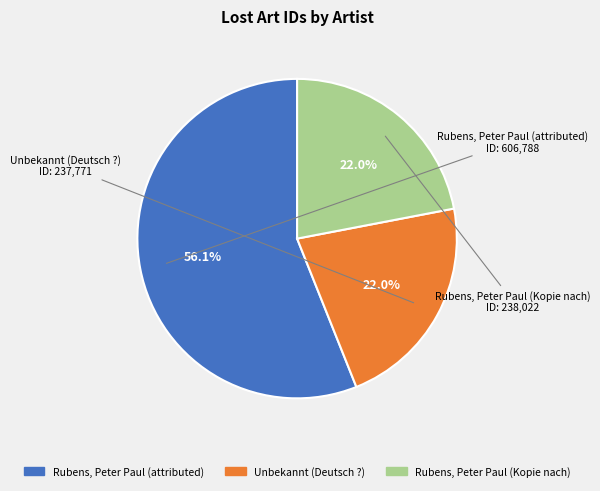

Count the number of slices in the pie.

3